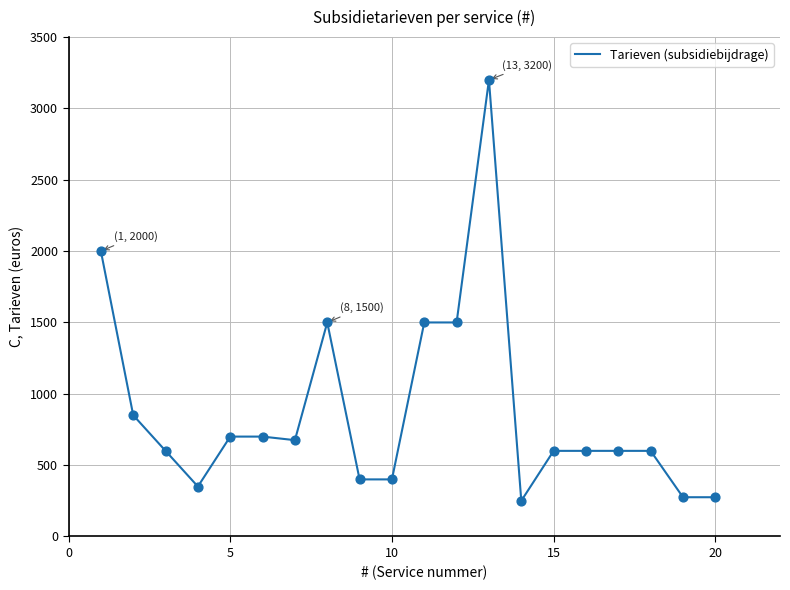

What is the difference between the maximum and minimum values?

2950